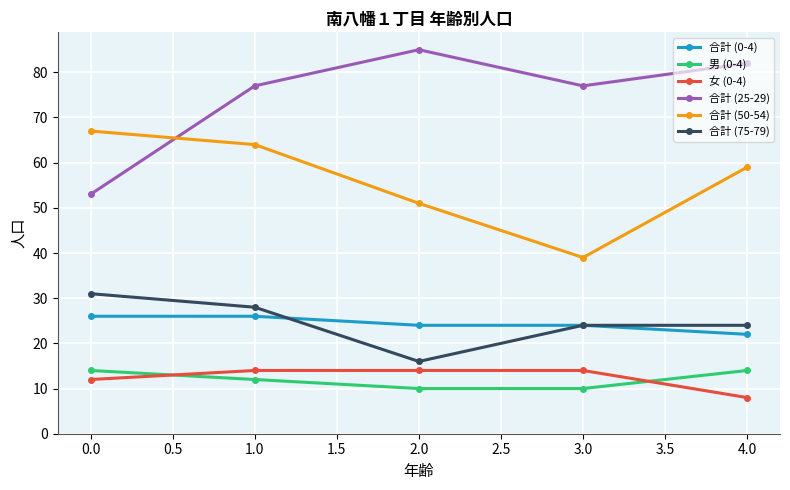

Where is 女 (0-4) nearest to the value 11?

0.0